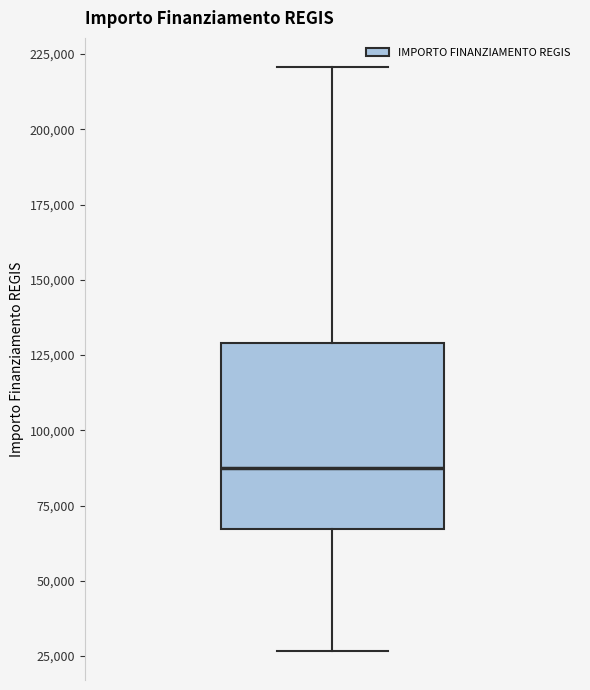

Transcribe this box plot: give where the median line is, the range the box spans, and where the two whiskers end, as read against the y-axis. The values are not printed on the chart, so give them approximately, as read against the axis.

median 85000, box 65000 to 130000, whiskers 25000 to 220000